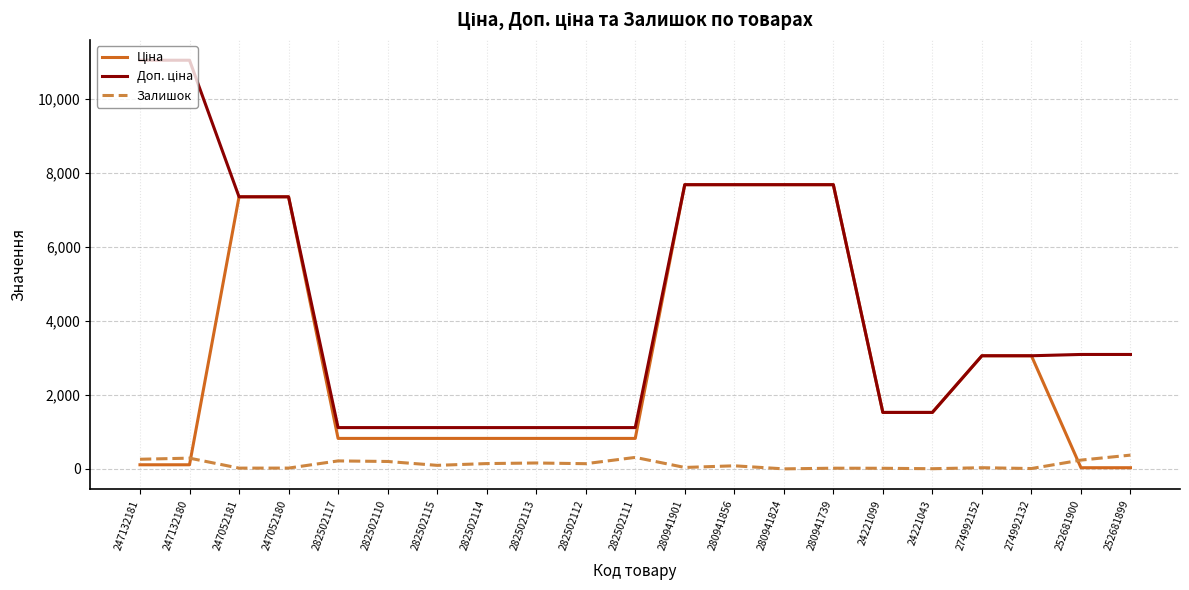

What is the maximum value shown in the chart?

11055.0